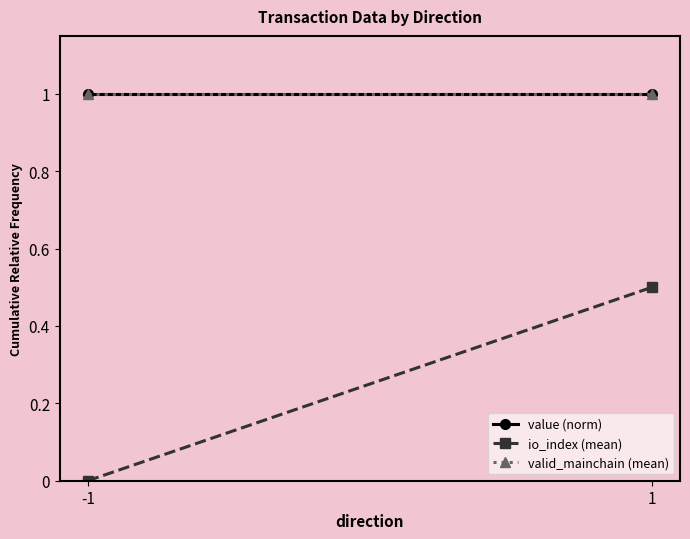

Which series has the largest range (max minus min)?

io_index (mean)